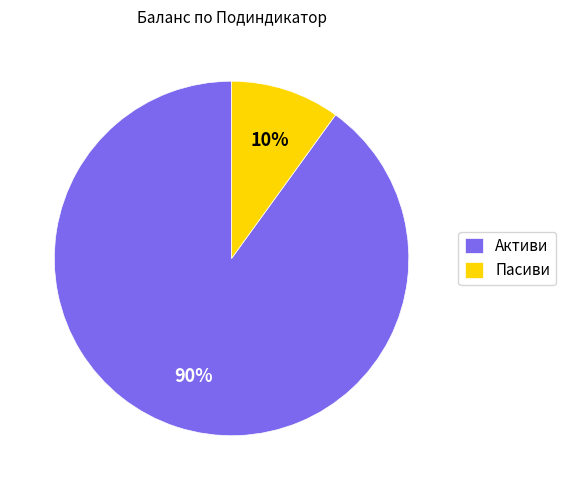

How many segments does this pie chart have?

2